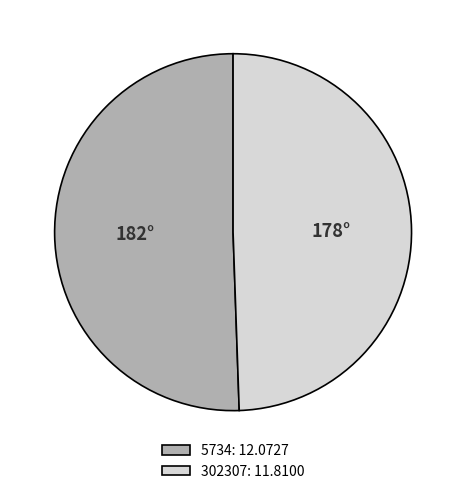

How many slices are in this pie chart?

2